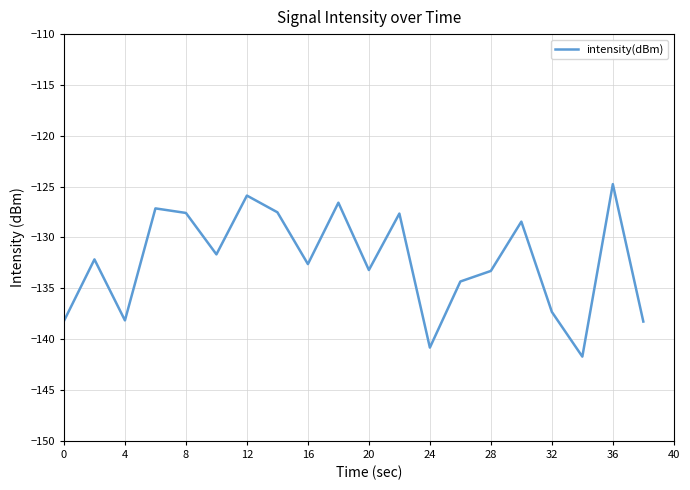

What is the maximum value shown in the chart?

-124.8